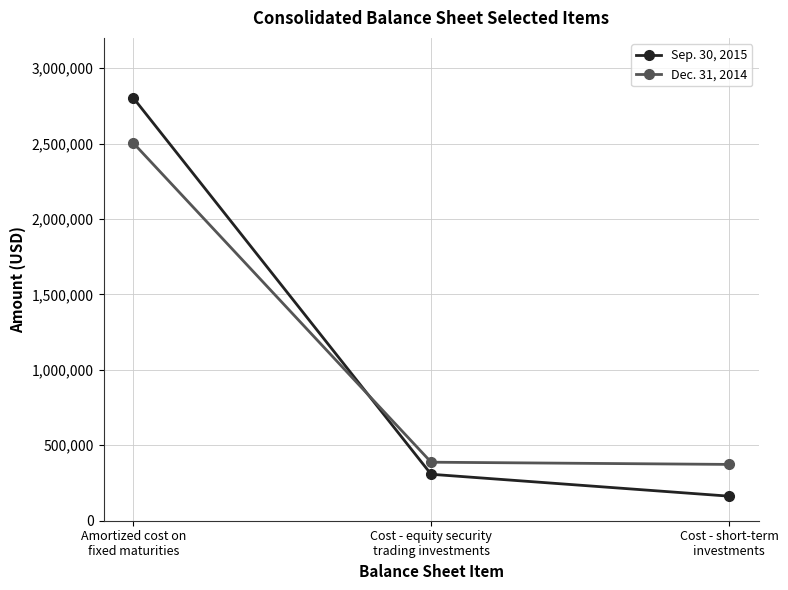

What is the difference between the maximum and minimum values in the Sep. 30, 2015 series?

2639607